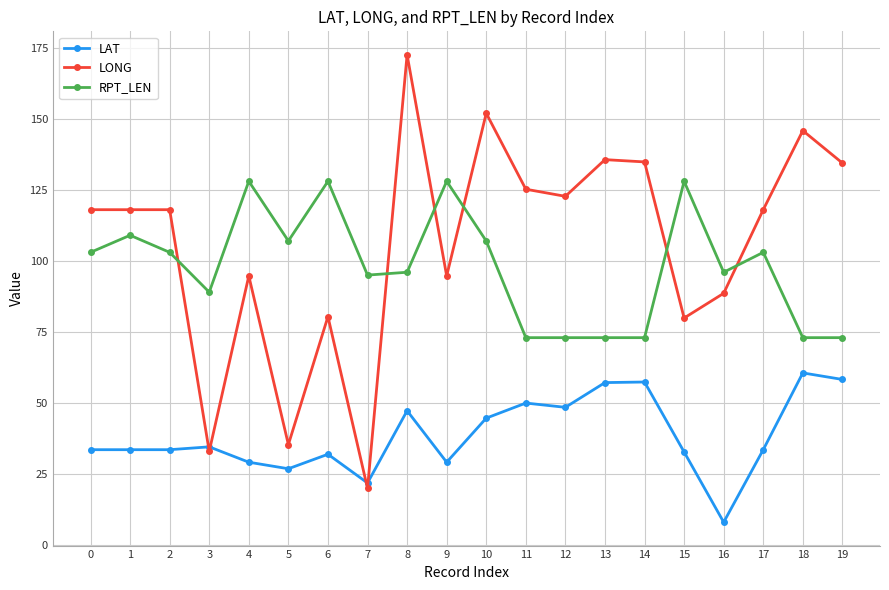

Read the LONG value at 0.

118.0